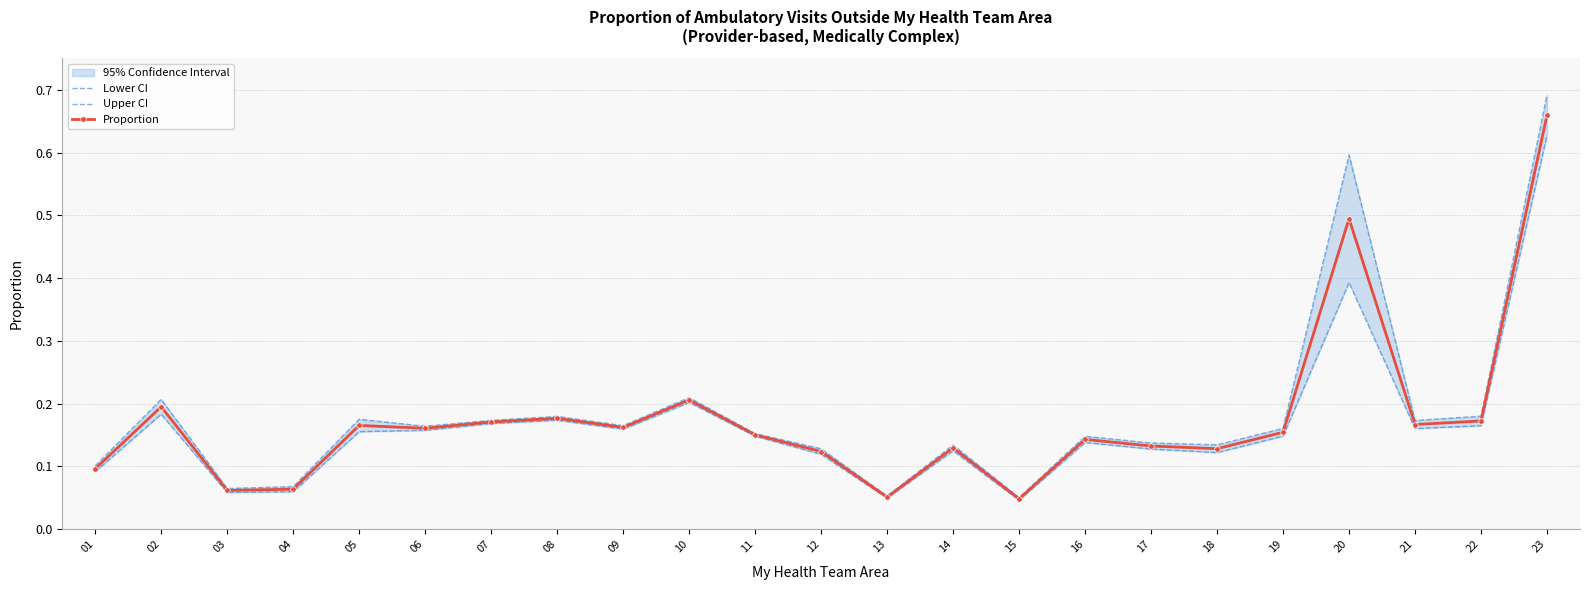

True or false: Lower CI and Proportion cross at least once.

False